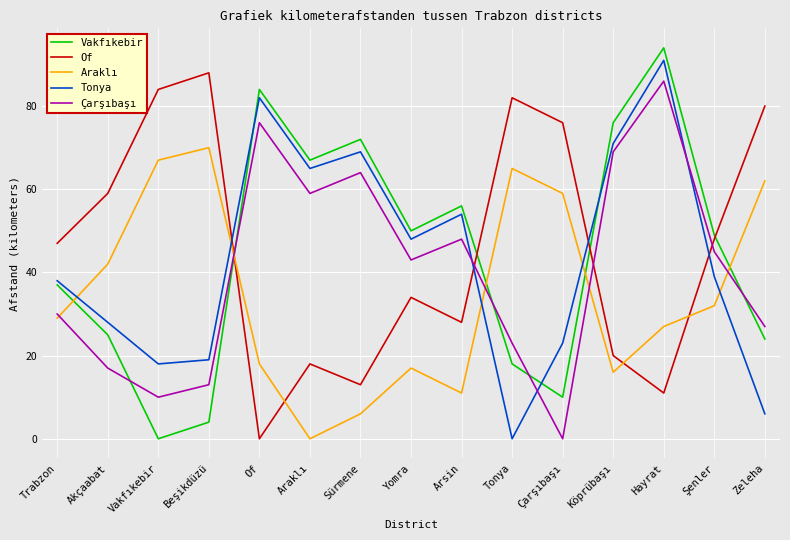

What is the sum of the Of values at Trabzon and Çarşıbaşı?

123